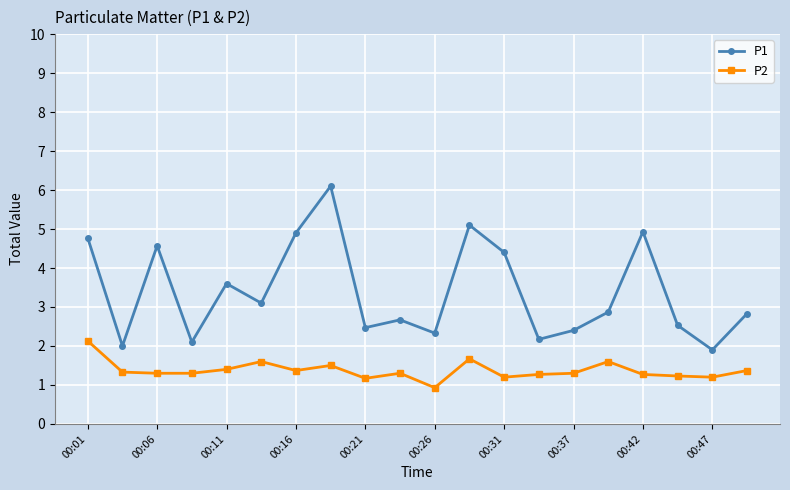

What are all the series names shown in the legend?

P1, P2